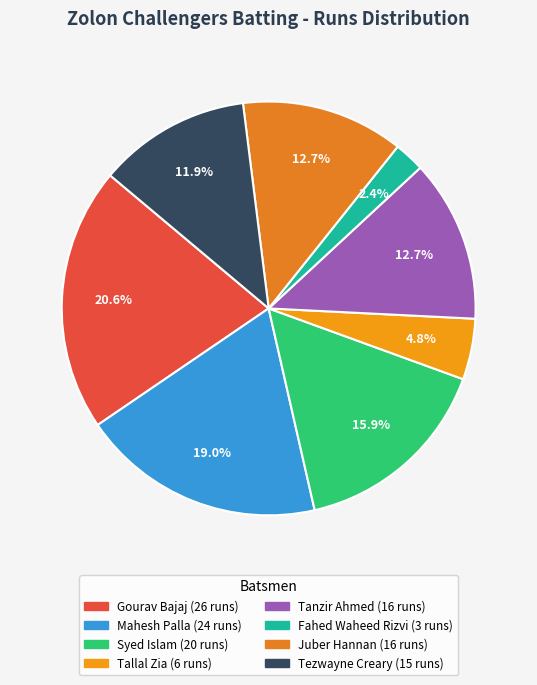

Does any single category account for the majority?

No